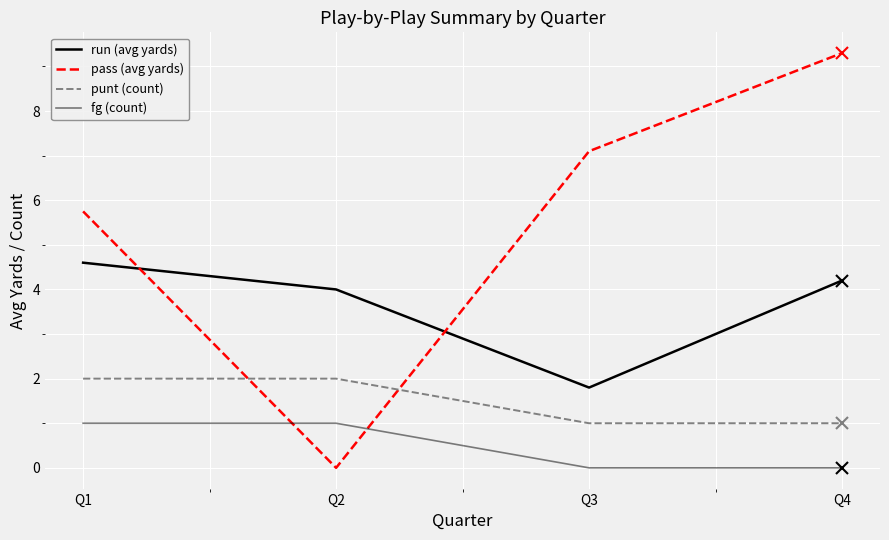

Reading left to right, list all the values displayed in this chart.

run (avg yards): Q1=4.6	Q2=4.0	Q3=1.8	Q4=4.2
pass (avg yards): Q1=5.8	Q2=0.0	Q3=7.1	Q4=9.3
punt (count): Q1=2.0	Q2=2.0	Q3=1.0	Q4=1.0
fg (count): Q1=1.0	Q2=1.0	Q3=0.0	Q4=0.0